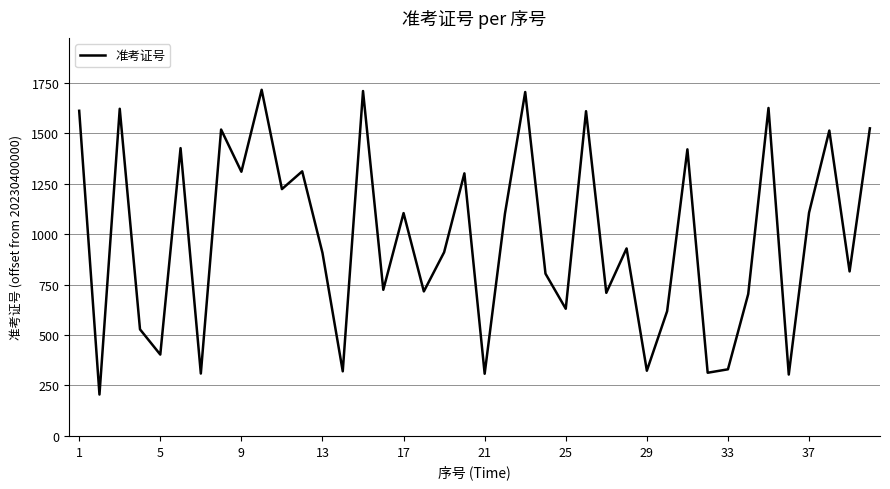

What is the greatest value displayed?

1715